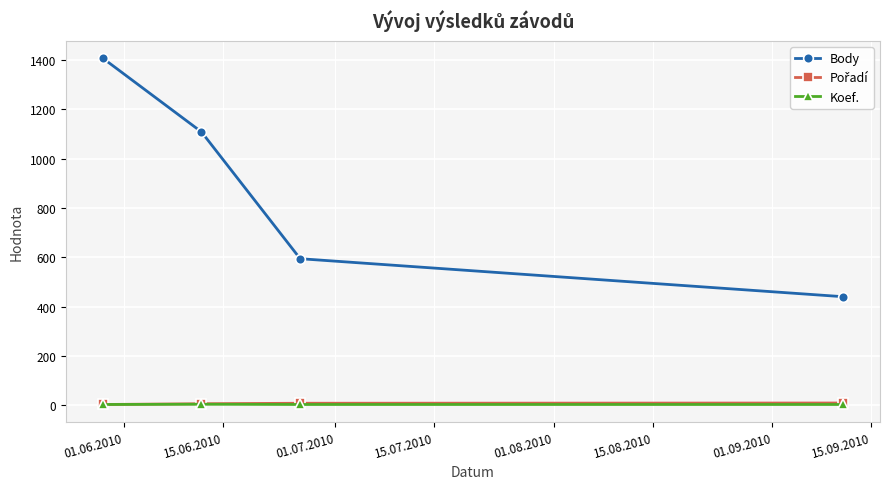

At how many categories does at least one series exceed 711?

2